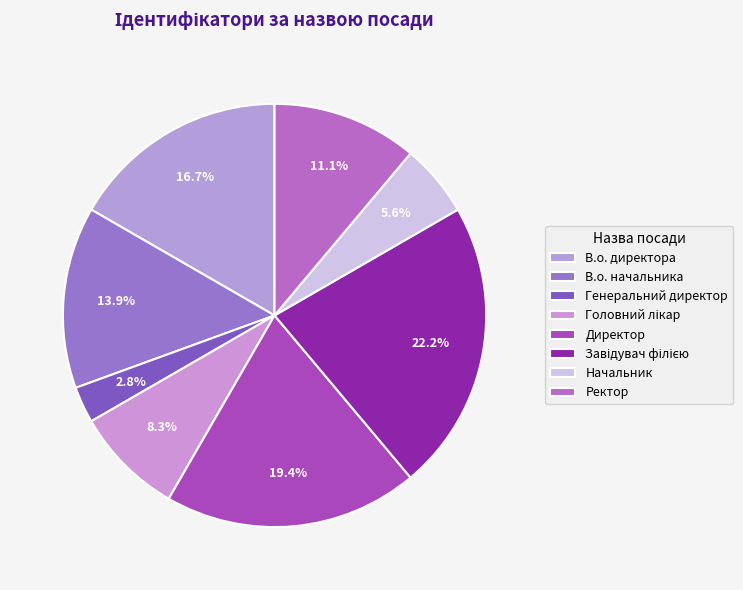

Count the number of slices in the pie.

8